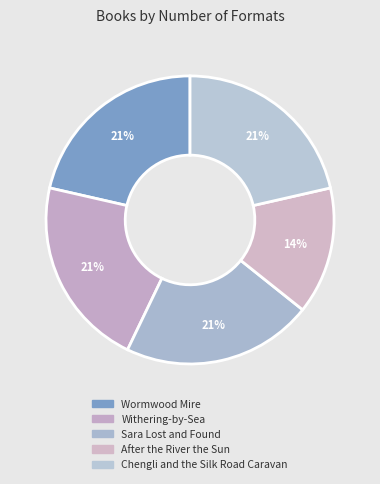

What is the change in value from Wormwood Mire to After the River the Sun?

-1